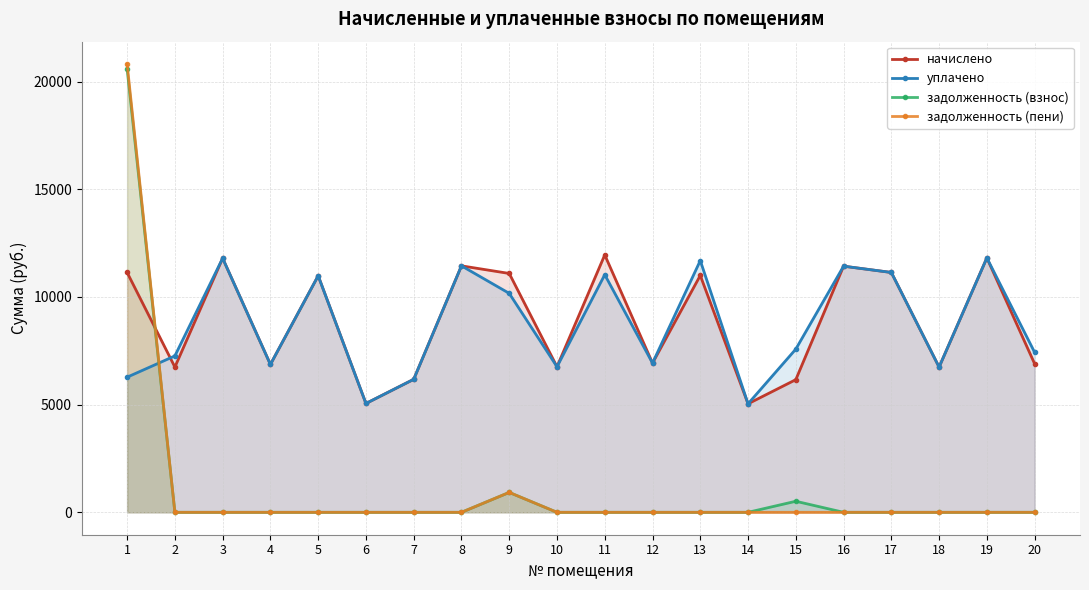

What is the difference between the highest and lowest values at 18?

6743.0